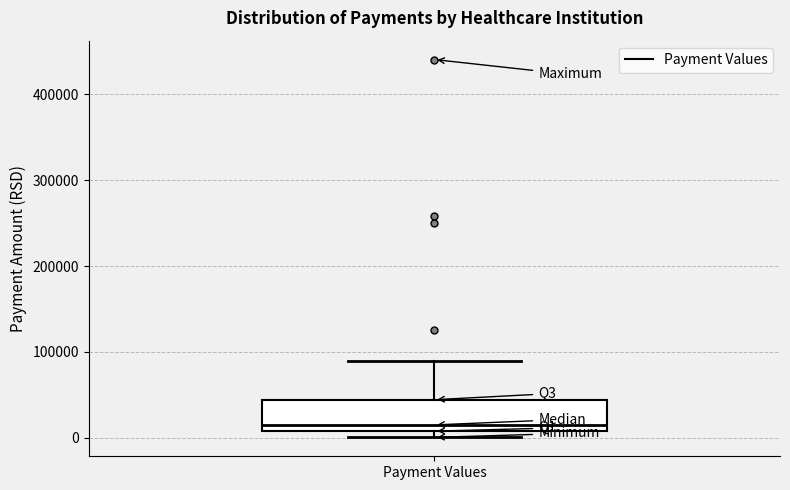

Read this box plot against the y-axis: the position of the median line, the range covered by the box, and the ends of both whiskers. The values are not printed on the chart, so give them approximately, as read against the axis.

median 20000, box 10000 to 40000, whiskers 0 to 90000